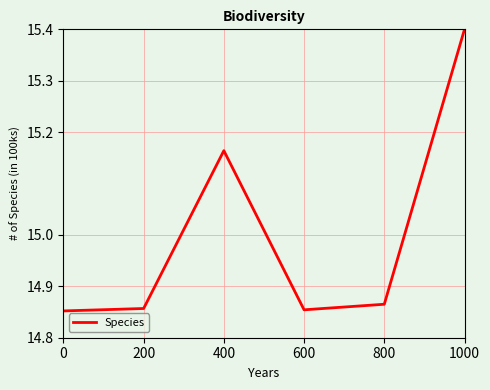

What is the greatest value displayed?

15.4